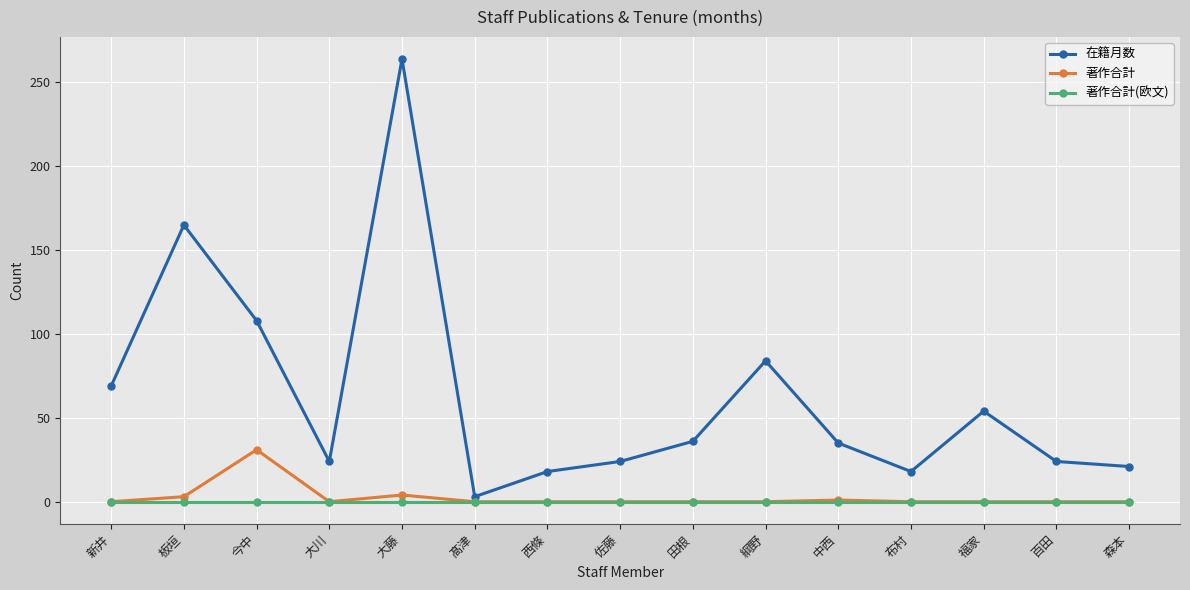

The value of 在籍月数 at 田根 is 8. True or false?

False